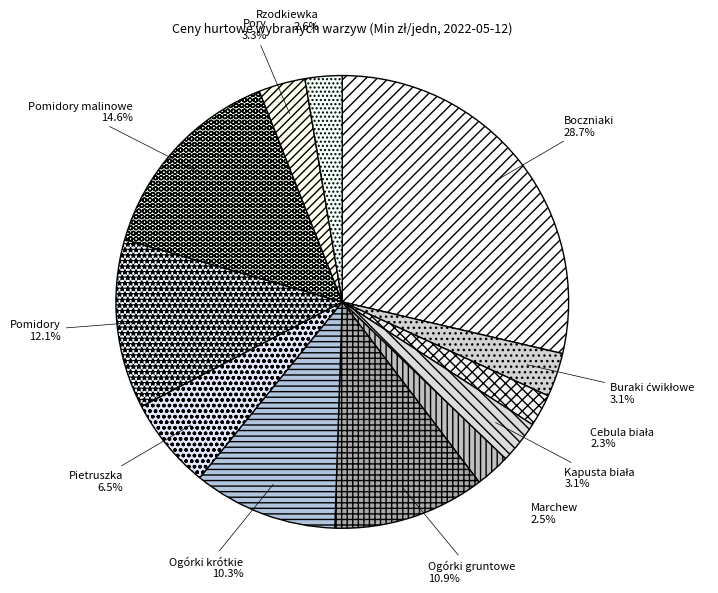

What percentage is NOT represented by Marchew?

97.5%